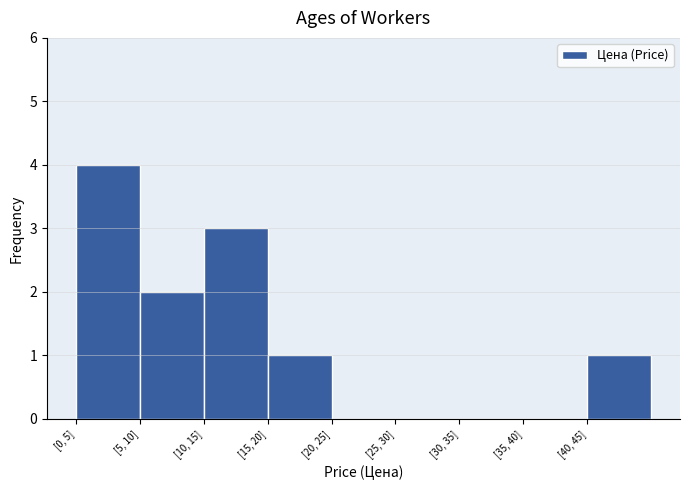

Reading left to right, extract all data points from this chart.

[0, 5]=4	[5, 10]=2	[10, 15]=3	[15, 20]=1	[20, 25]=0	[25, 30]=0	[30, 35]=0	[35, 40]=0	[40, 45]=1